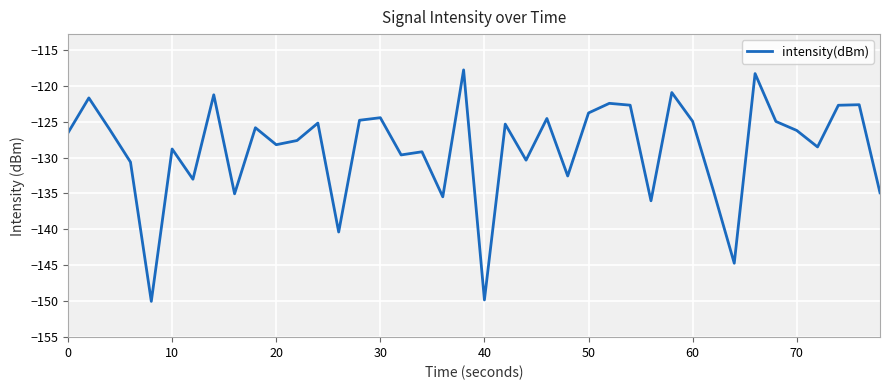

What is the smallest value displayed?

-150.1